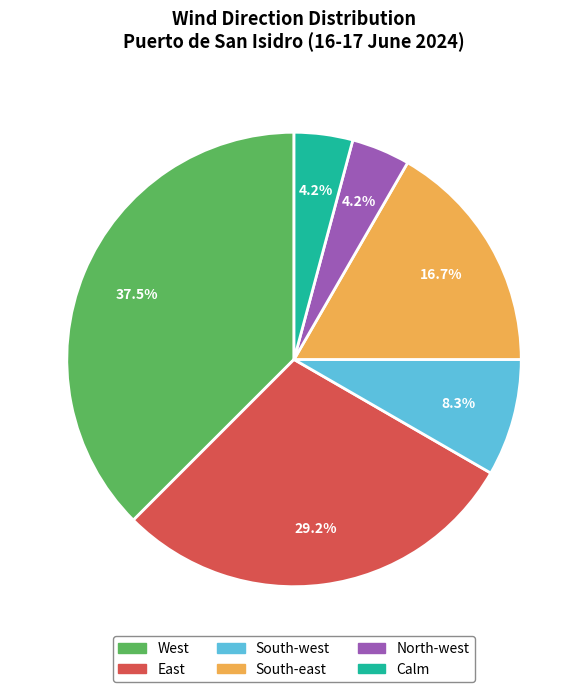

What is the largest slice in the pie chart?

West